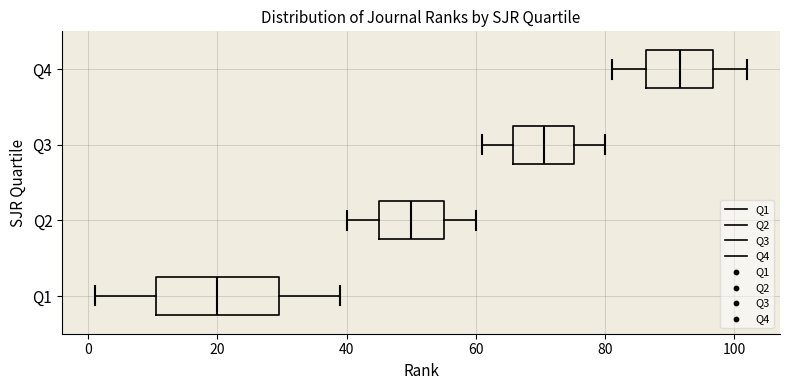

Reading bottom to top, transcribe this box plot: for each box, give where its median line is, the range the box spans, and where its two whiskers end, as read against the x-axis. The values are not printed on the chart, so give them approximately, as read against the axis.

Q1: median 20, box 10 to 30, whiskers 2 to 40
Q2: median 50, box 46 to 56, whiskers 40 to 60
Q3: median 70, box 66 to 76, whiskers 62 to 80
Q4: median 92, box 86 to 96, whiskers 82 to 102